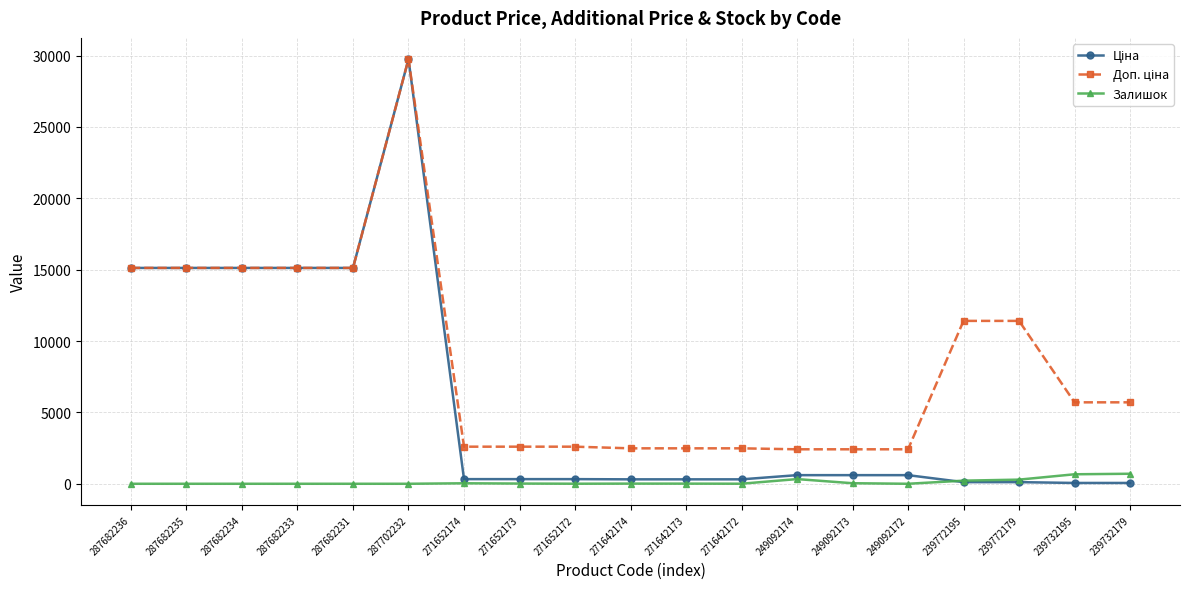

At how many categories does at least one series exceed 1843?

19